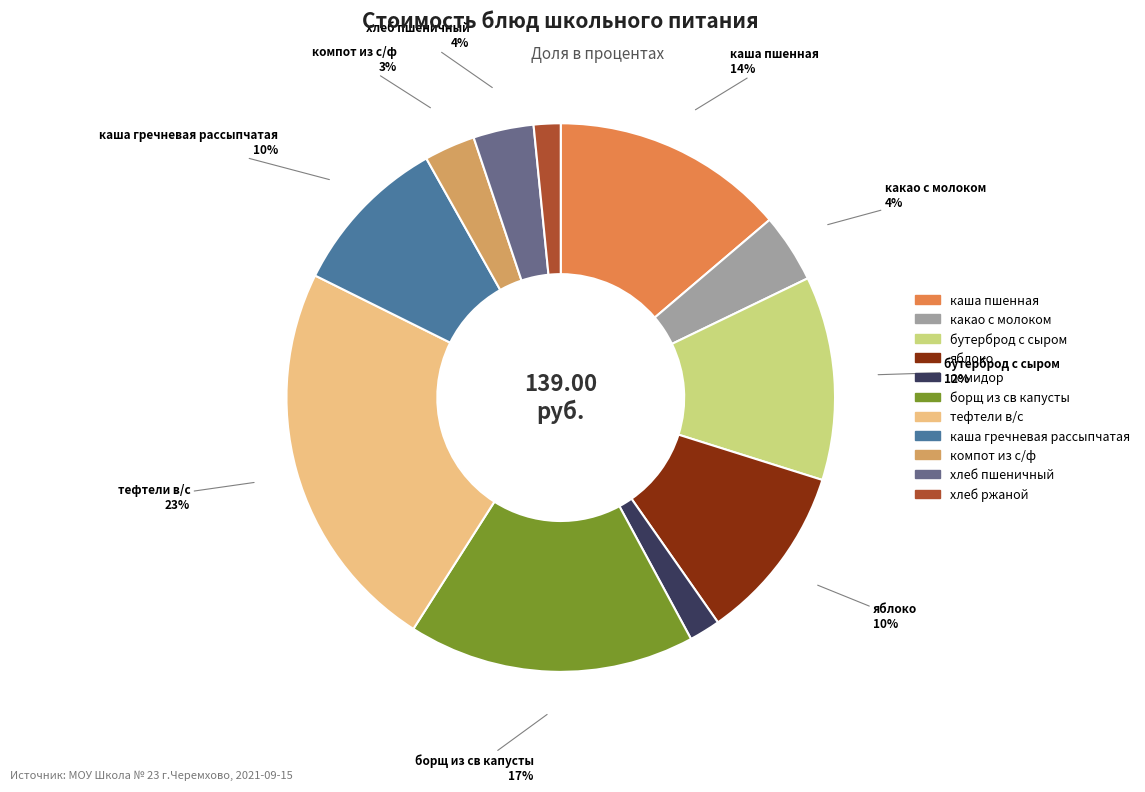

Is it true that компот из с/ф is 3% of the pie?

True